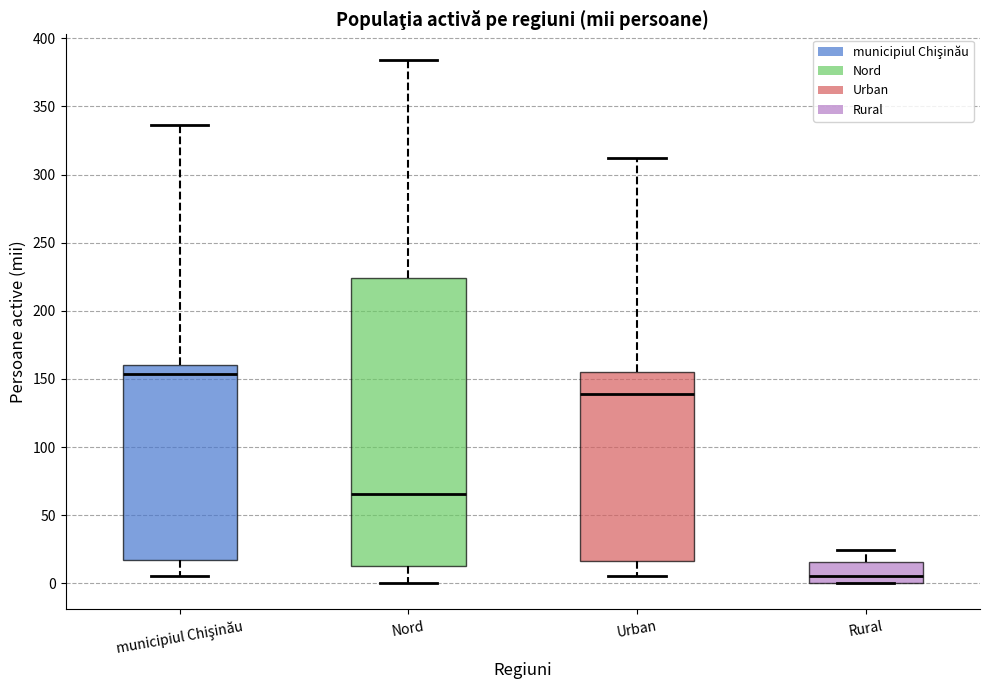

Reading left to right, read every box against the y-axis: the position of its median line, the range the box covers, and the ends of its whiskers. The values are not printed on the chart, so give them approximately, as read against the axis.

municipiul Chişinău: median 155, box 15 to 160, whiskers 5 to 335
Nord: median 65, box 15 to 225, whiskers 0 to 385
Urban: median 140, box 15 to 155, whiskers 5 to 310
Rural: median 5, box 0 to 15, whiskers 0 to 25